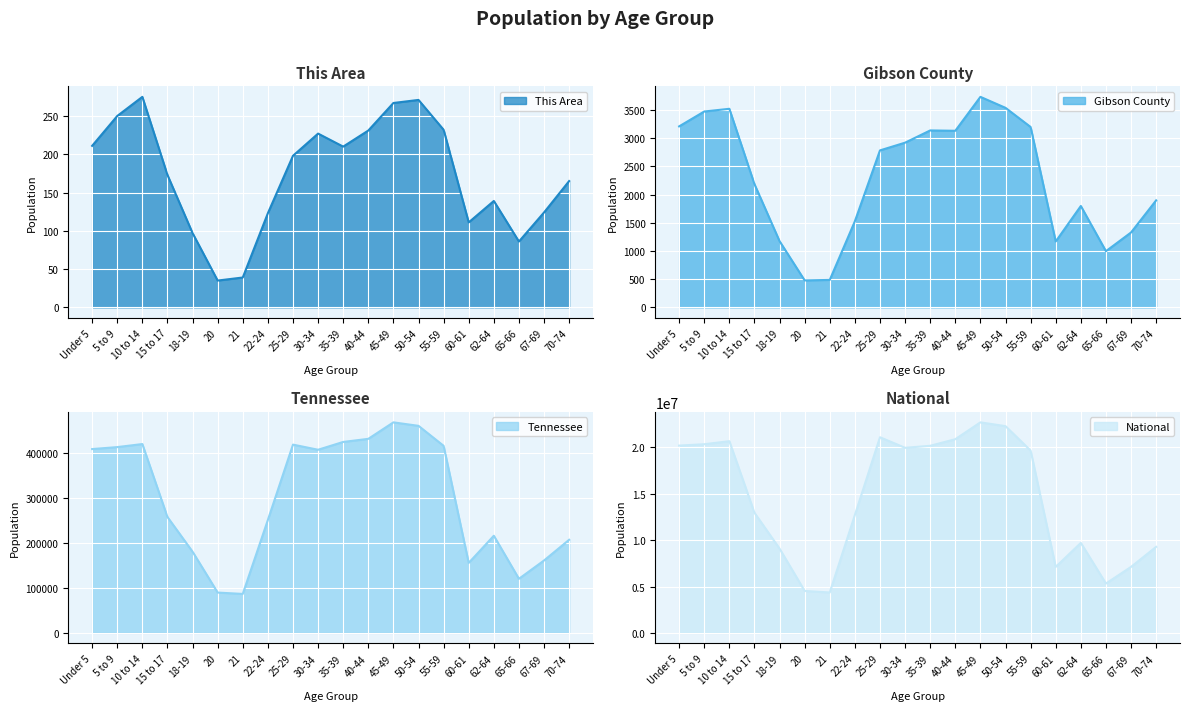

Which series has the widest spread of values?

National